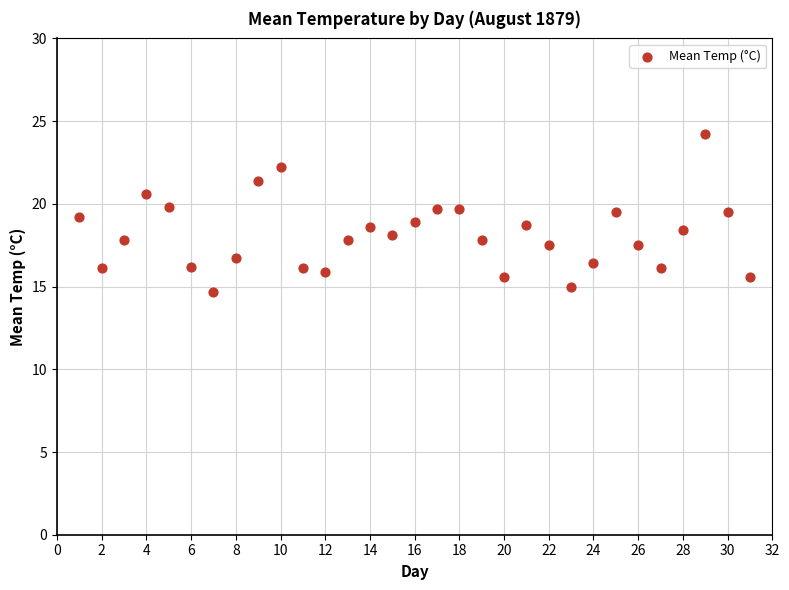

What is the range of X values (max minus min)?

30.0